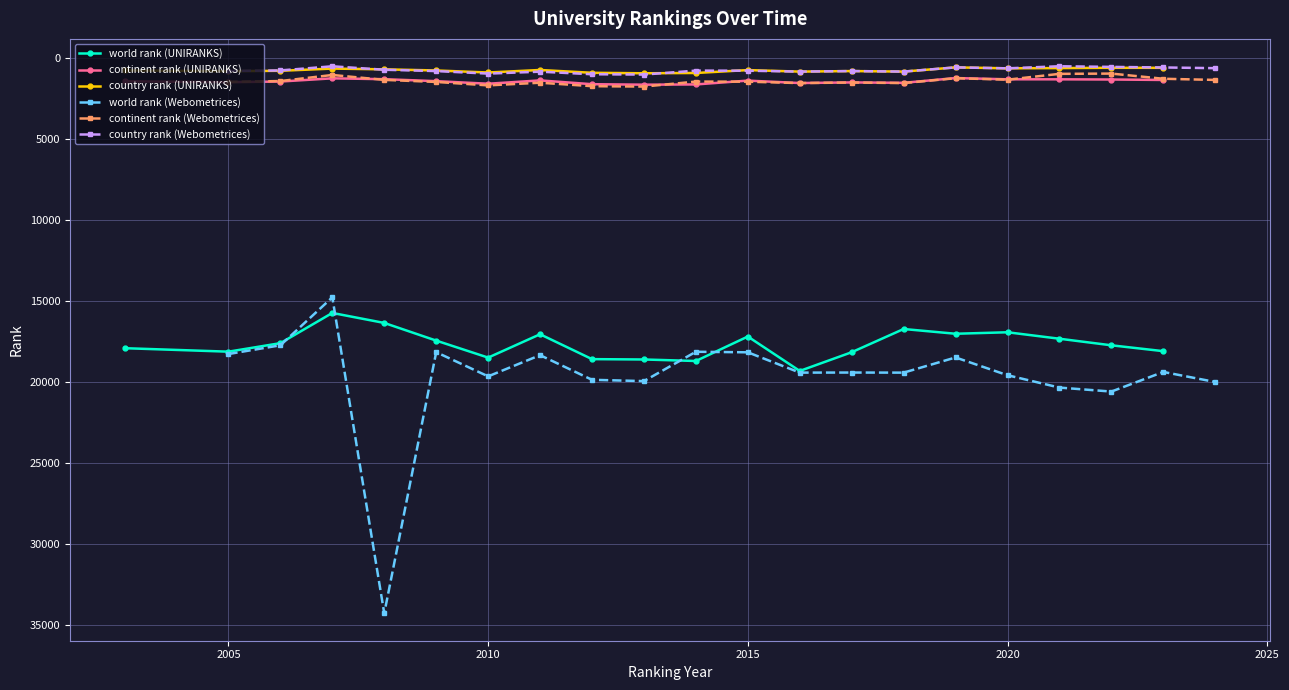

True or false: world rank (UNIRANKS) and continent rank (UNIRANKS) intersect in this chart.

False